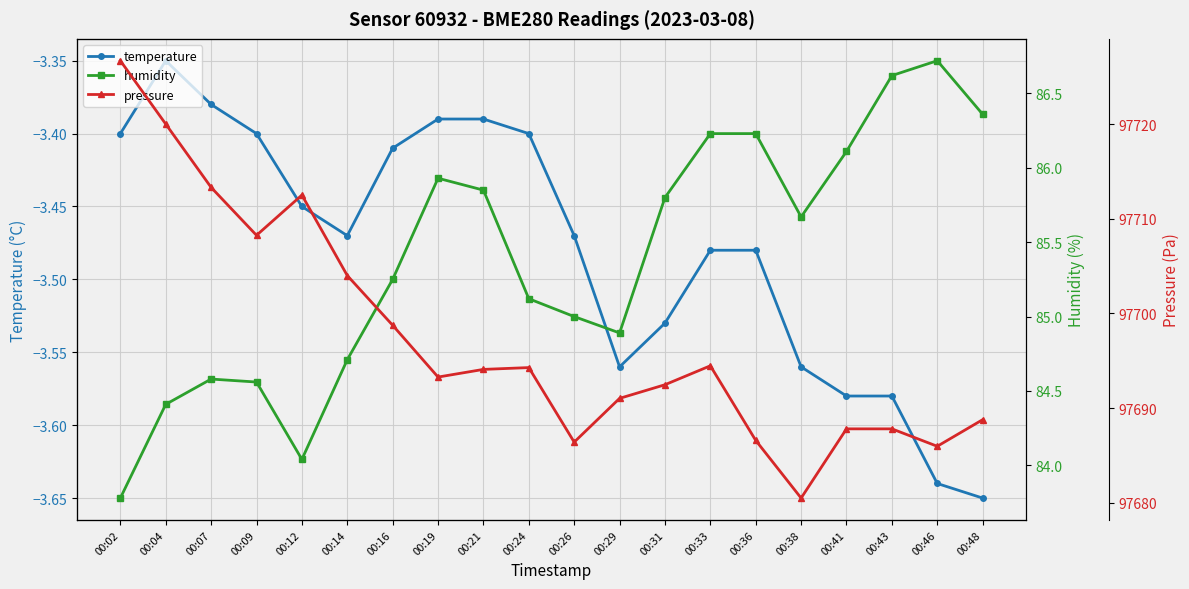

At which category does humidity reach its first local peak?

00:07